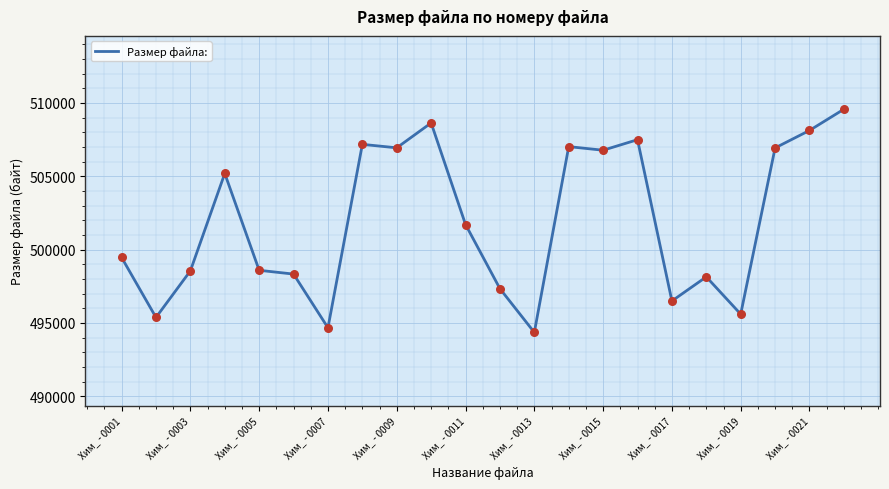

What is the minimum value shown in the chart?

494356